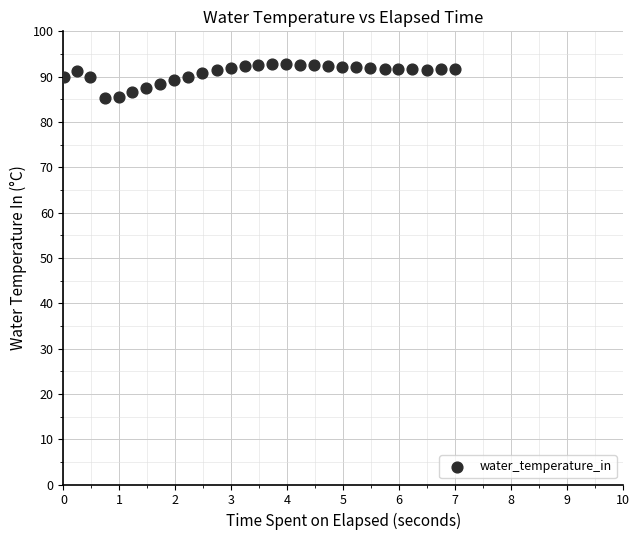

What is the range of Y values (max minus min)?

7.6